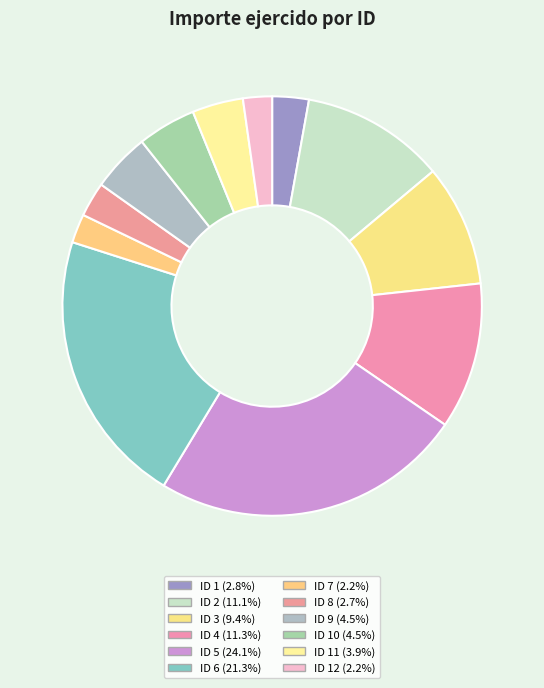

How many slices are in this pie chart?

12